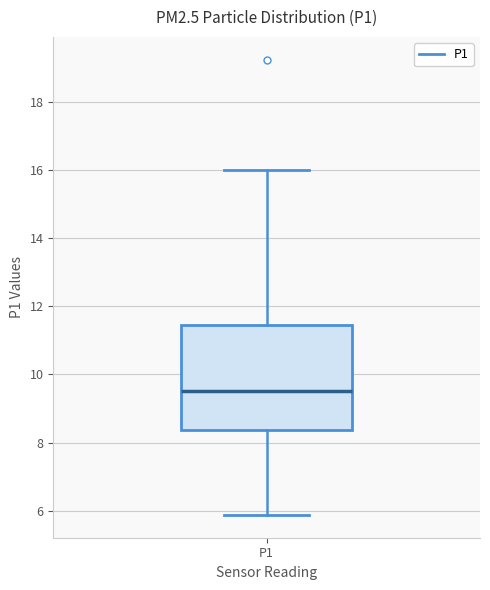

Read this box plot against the y-axis: the position of the median line, the range covered by the box, and the ends of both whiskers. The values are not printed on the chart, so give them approximately, as read against the axis.

median 9.6, box 8.4 to 11.4, whiskers 5.8 to 16.0